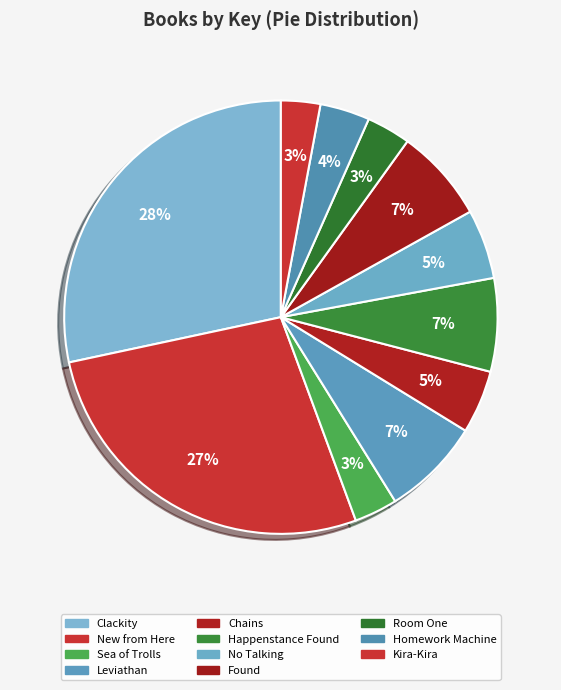

The Chains slice represents 5% of the pie. True or false?

True